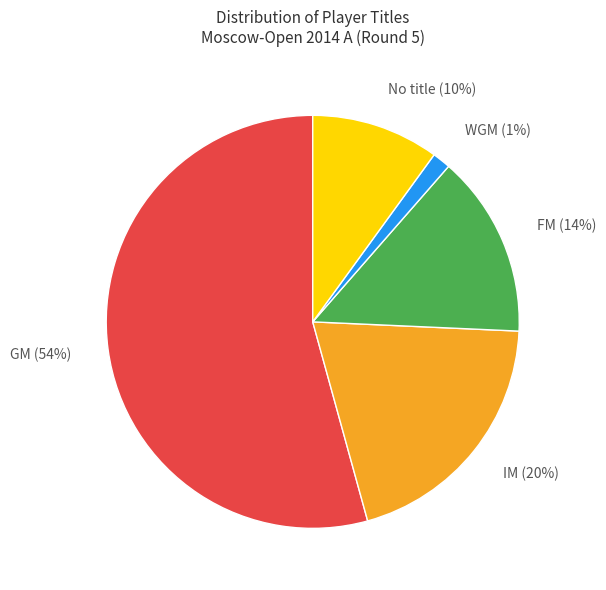

Is the sum of GM and FM greater than half?

Yes